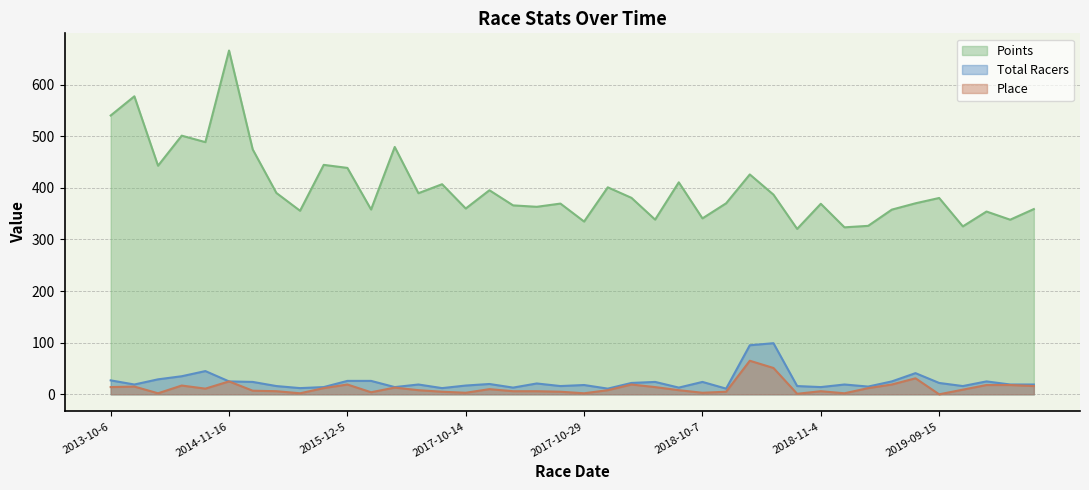

Which has a higher value, 2018-09-1 or 2016-11-20?

2016-11-20